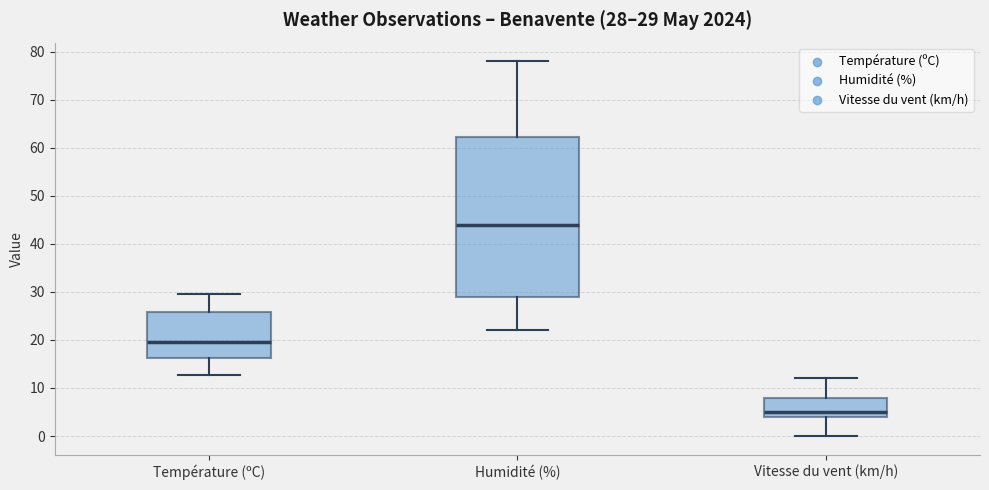

Comparing the boxes themselves (not the whiskers), which one is the tallest?

Humidité (%)